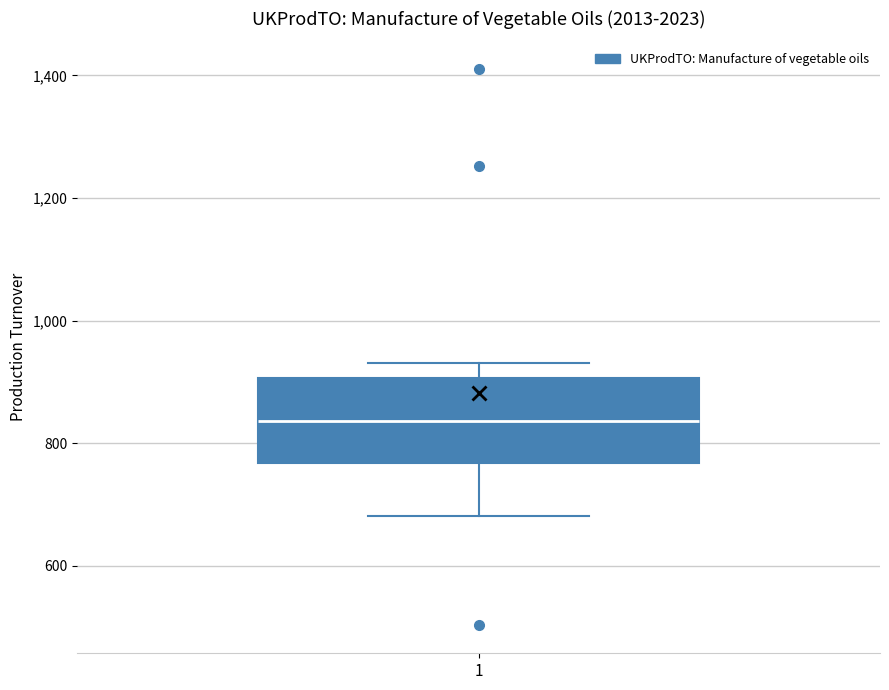

Transcribe this box plot: give where the median line is, the range the box spans, and where the two whiskers end, as read against the y-axis. The values are not printed on the chart, so give them approximately, as read against the axis.

median 840, box 760 to 900, whiskers 680 to 940